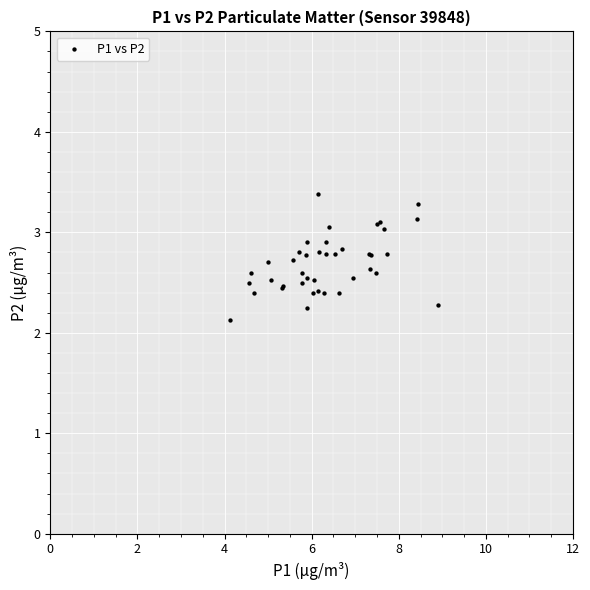

What Y value in the scatter plot is closest to 2?

2.1